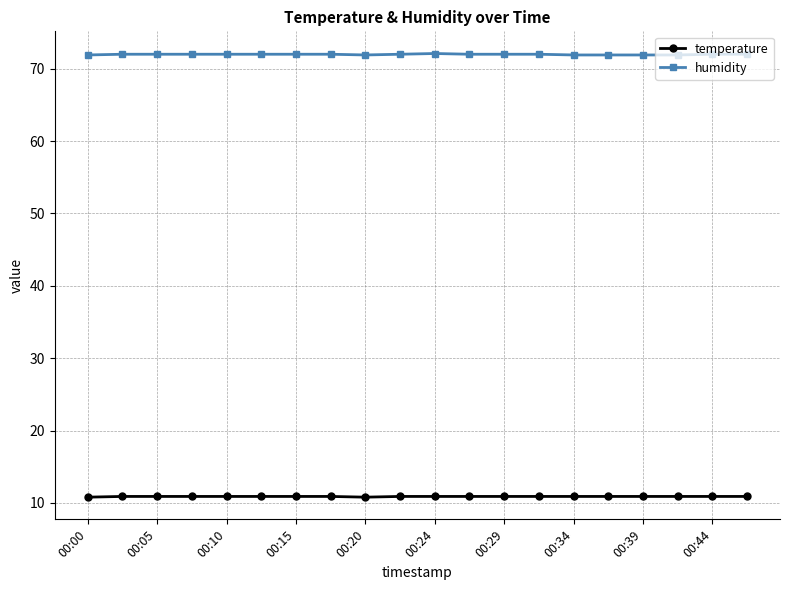

True or false: humidity and temperature cross at least once.

False